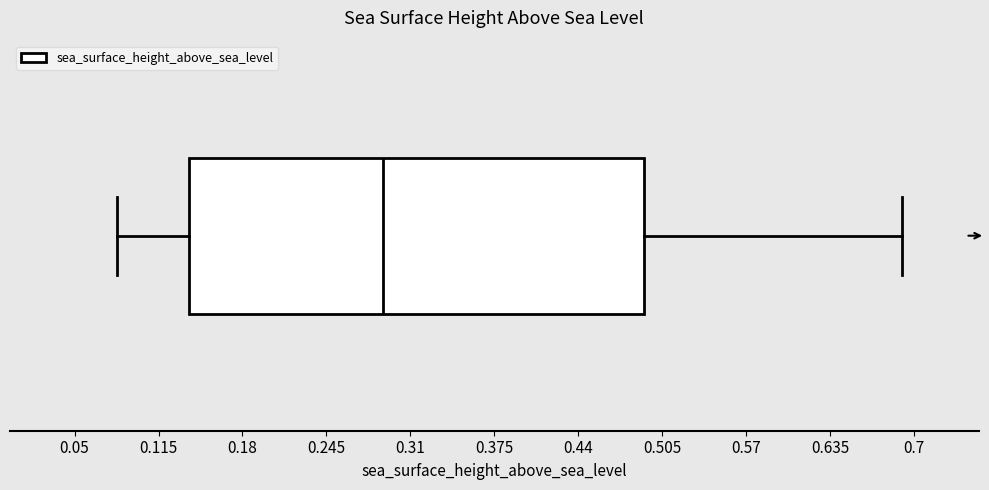

Read this box plot against the x-axis: the position of the median line, the range covered by the box, and the ends of both whiskers. The values are not printed on the chart, so give them approximately, as read against the axis.

median 0.29, box 0.14 to 0.49, whiskers 0.08 to 0.69